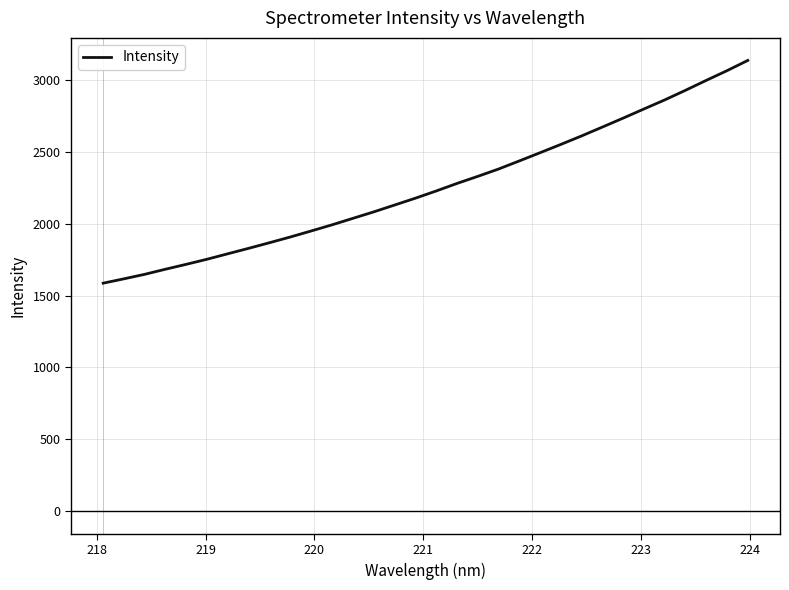

What is the greatest value displayed?

3134.7